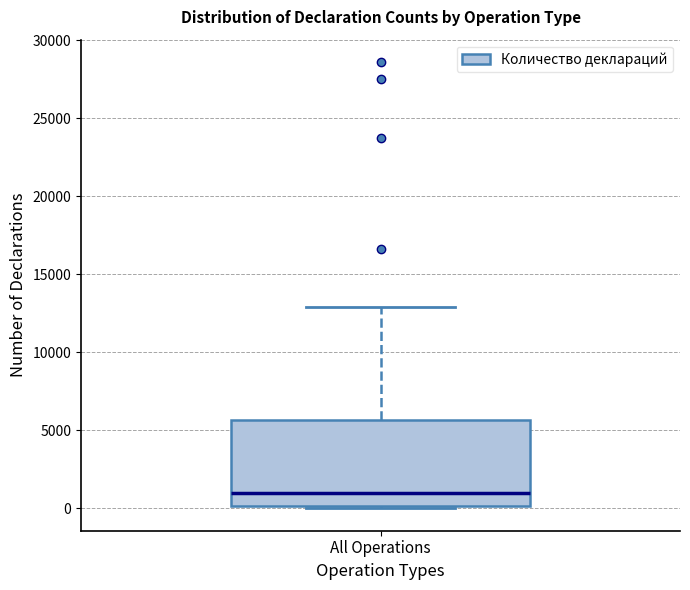

Read this box plot against the y-axis: the position of the median line, the range covered by the box, and the ends of both whiskers. The values are not printed on the chart, so give them approximately, as read against the axis.

median 1000, box 0 to 5500, whiskers 0 (just below the box's lower edge) to 13000